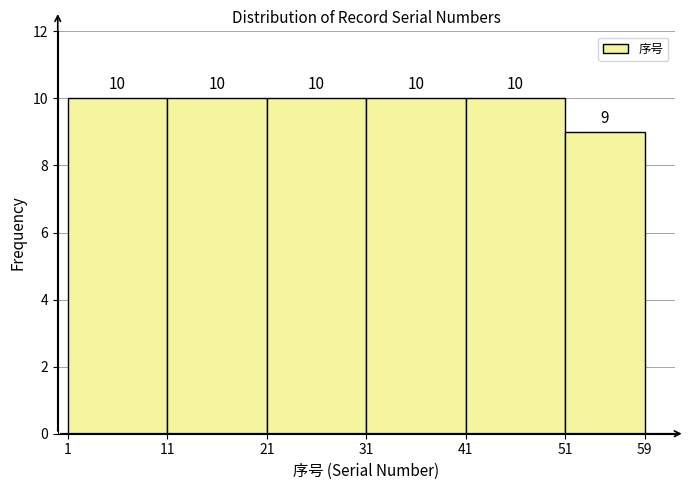

Reading left to right, transcribe this chart: for each bar, give the range it covers on the x-axis and its height.

1 to 11: 10
11 to 21: 10
21 to 31: 10
31 to 41: 10
41 to 51: 10
51 to 59: 9